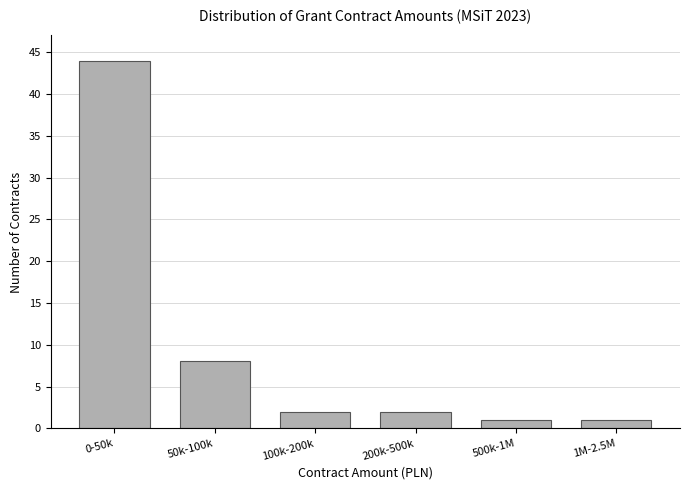

Reading left to right, what are all the values shown in this chart?

0-50k=44	50k-100k=8	100k-200k=2	200k-500k=2	500k-1M=1	1M-2.5M=1